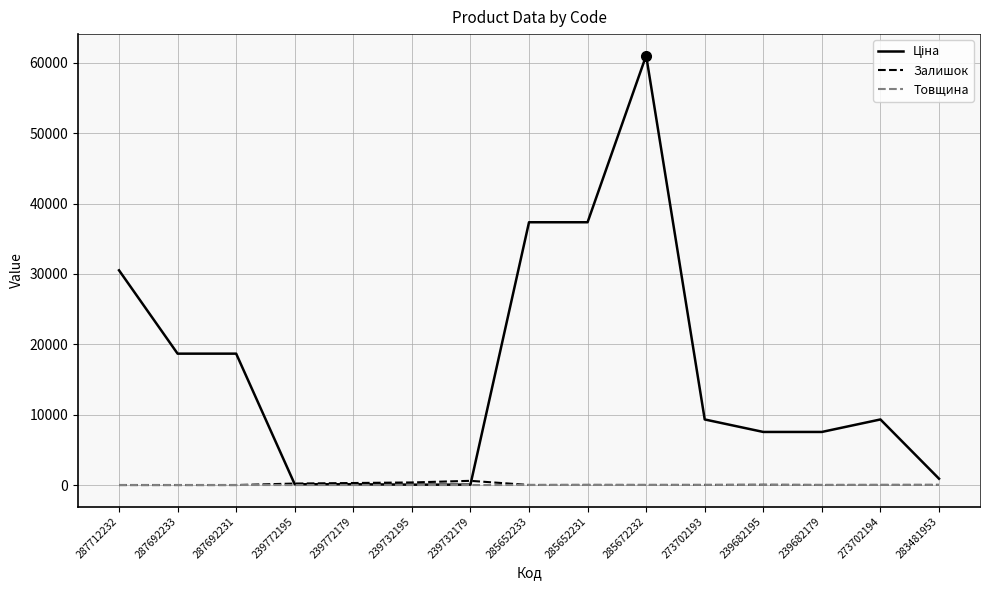

What position from the right is 287692231?

13